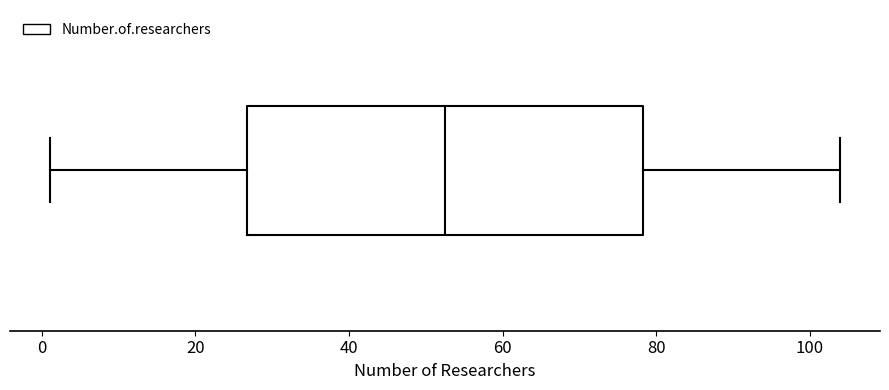

Where does the median line of the box sit on the x-axis? The values are not printed on the chart, so give them approximately, as read against the axis.

52